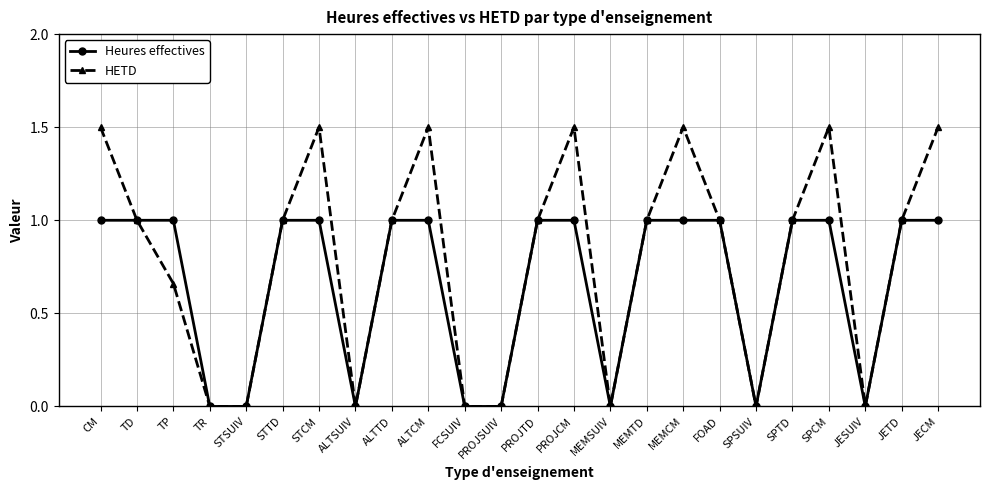

What is the difference between the maximum and minimum values in the HETD series?

1.5